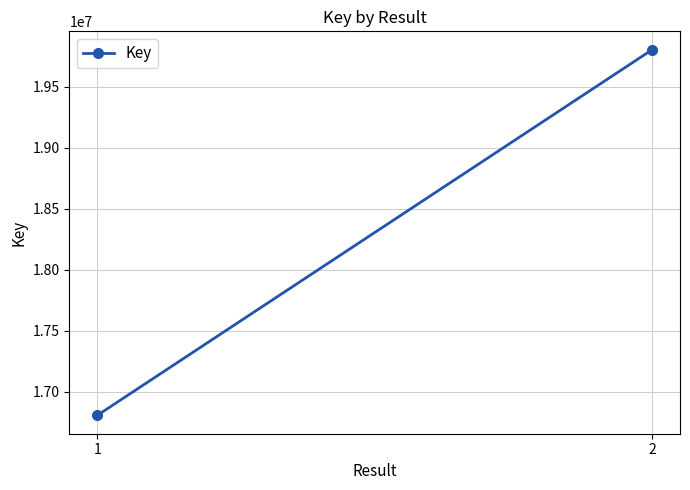

Rank the categories by value from highest to lowest.

2, 1